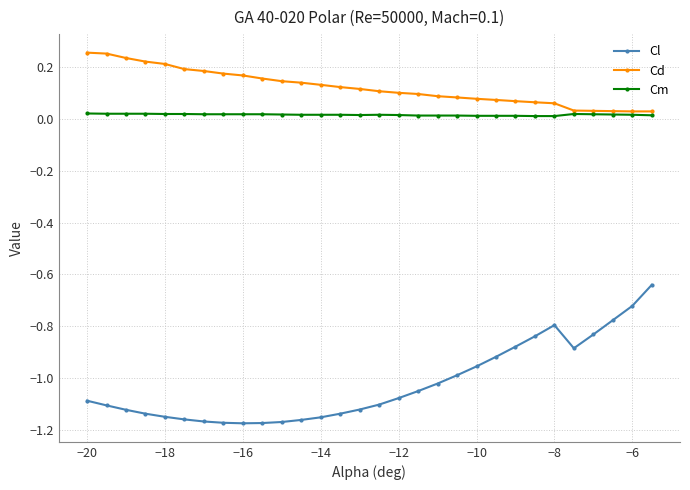

Does the chart have visible grid lines?

Yes